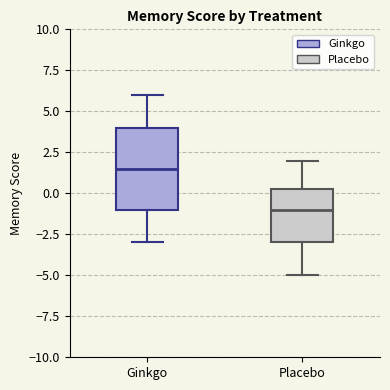

Which box's median line is the lowest?

Placebo